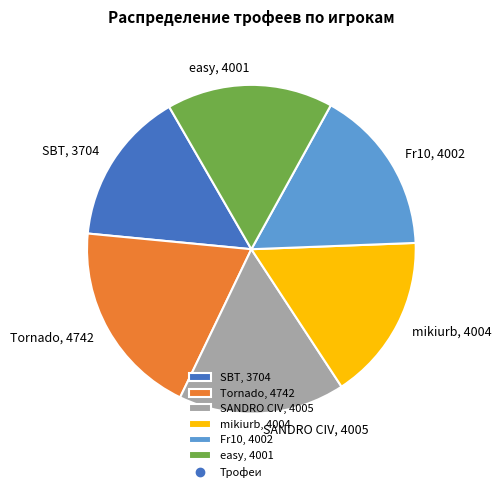

How many slices are in this pie chart?

6